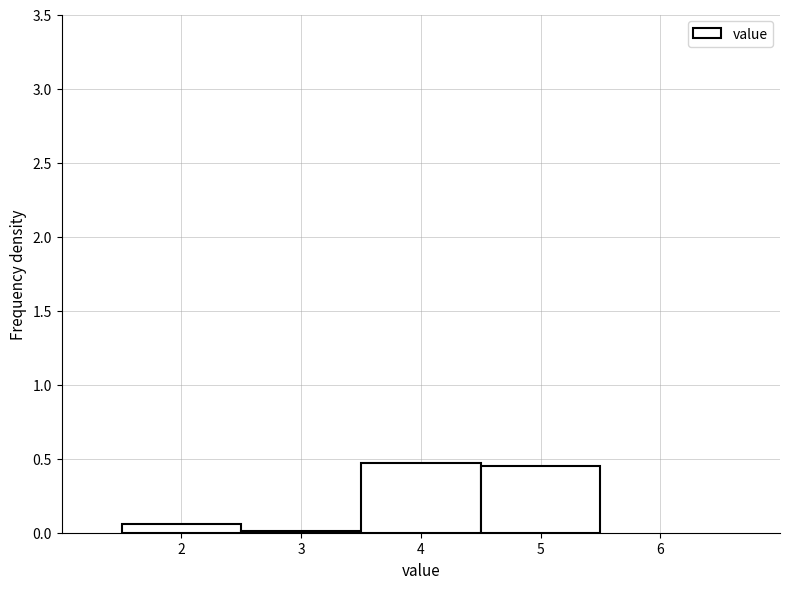

What is the height of the bar covering 1.5 to 2.5 on the x-axis? The values are not printed on the chart, so give them approximately, as read against the axis.

0.05